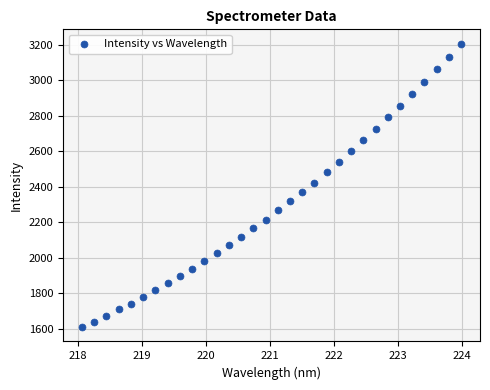

What is the range of X values (max minus min)?

5.9